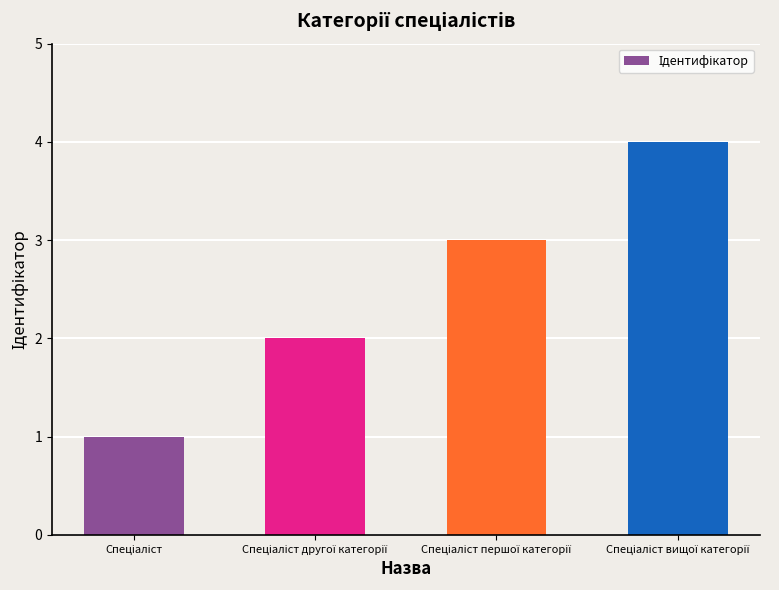

What is the sum of all values?

10